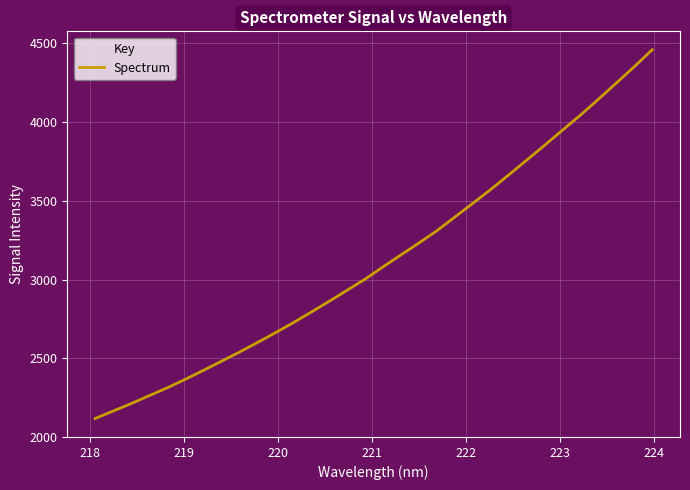

What is the minimum value shown in the chart?

2117.0